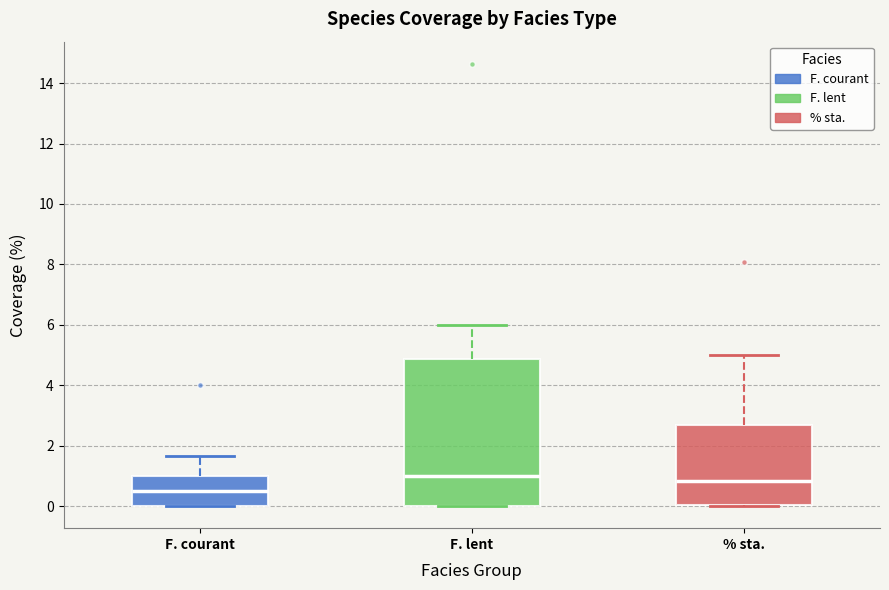

Which box is the tallest, from its lower edge to its upper edge?

F. lent